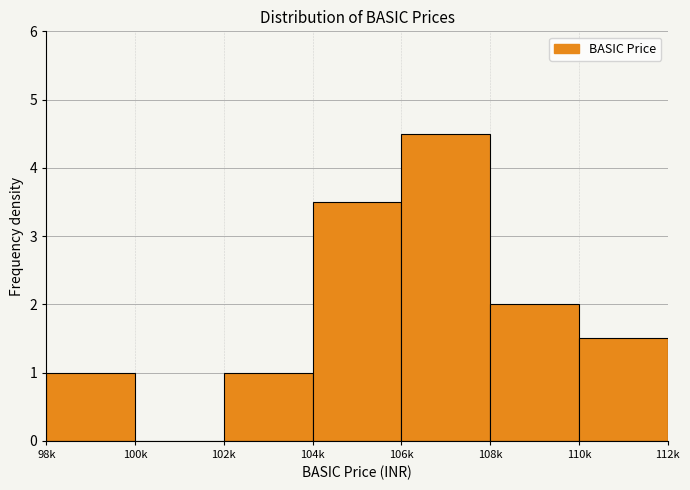

Reading left to right, extract all data points from this chart.

98k=1.0	100k=0.0	102k=1.0	104k=3.5	106k=4.5	108k=2.0	110k=1.5